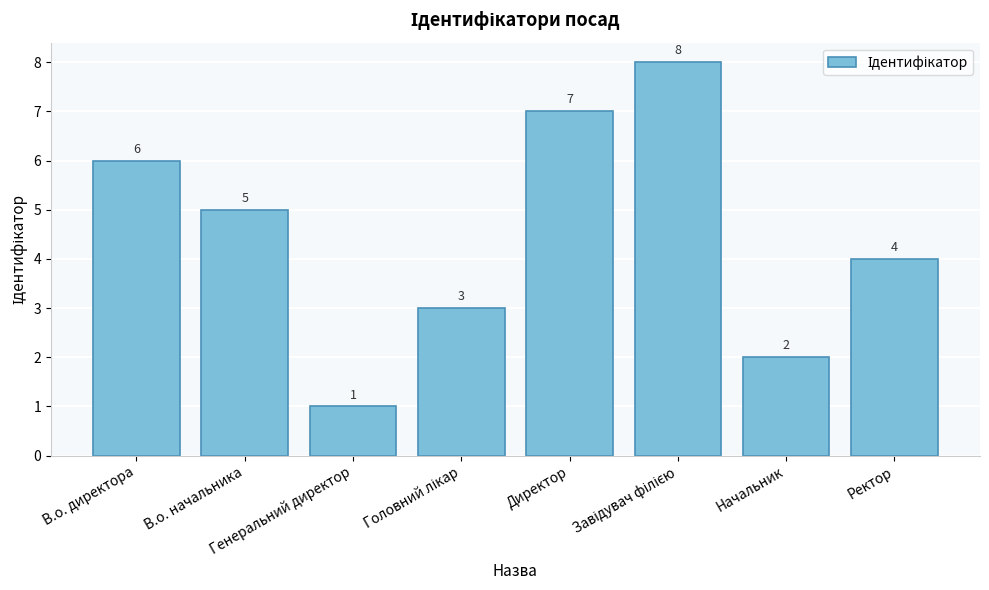

What is the label of the 8th bar from the right?

В.о. директора